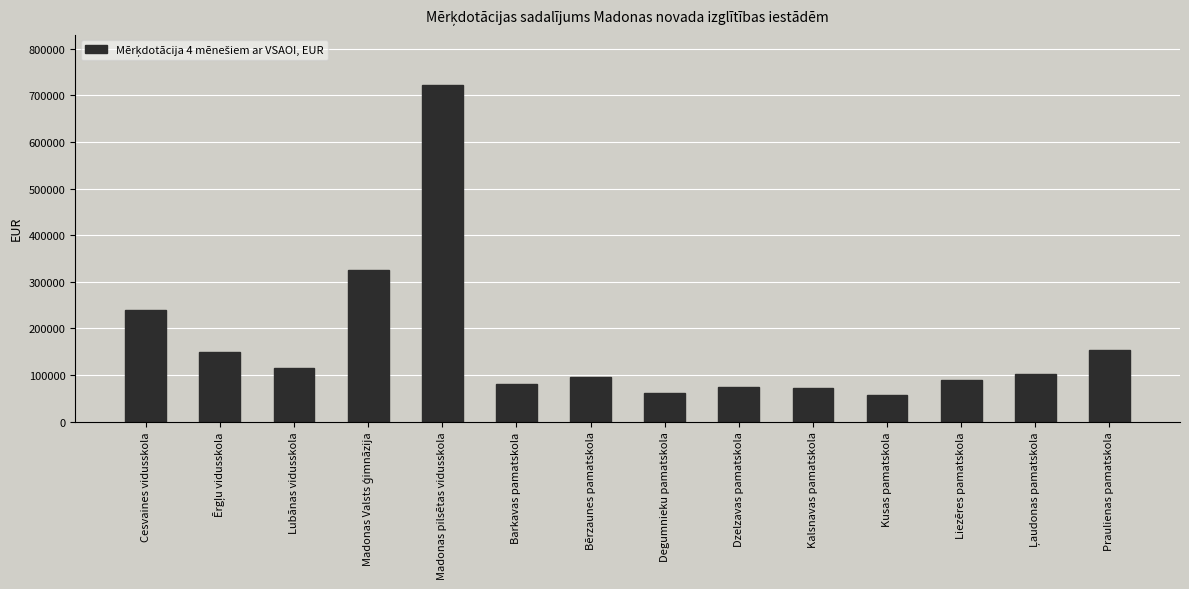

What is the label of the 14th bar from the left?

Praulienas pamatskola